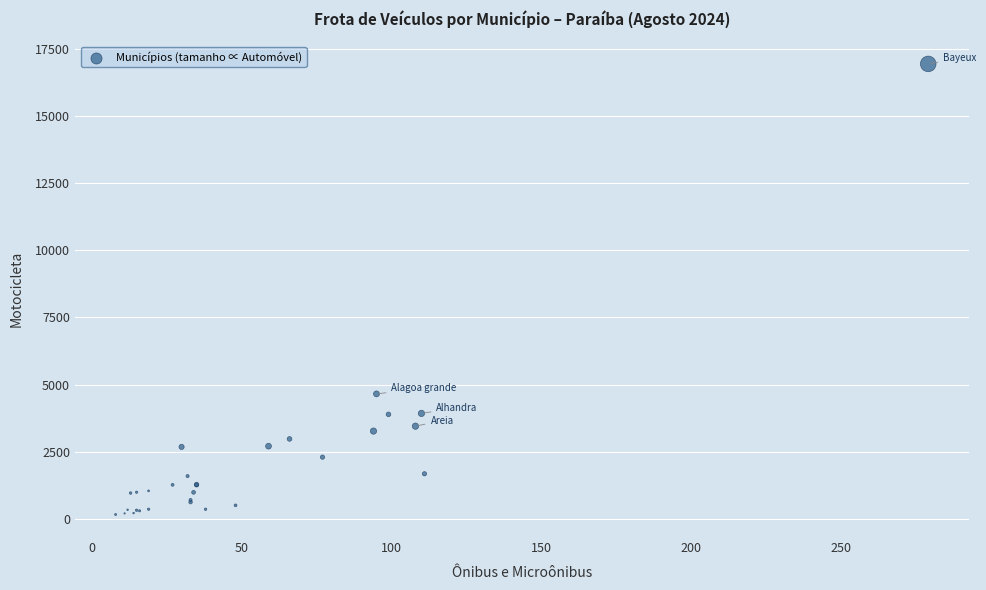

What Y value in the scatter plot is closest to 8554?

4652